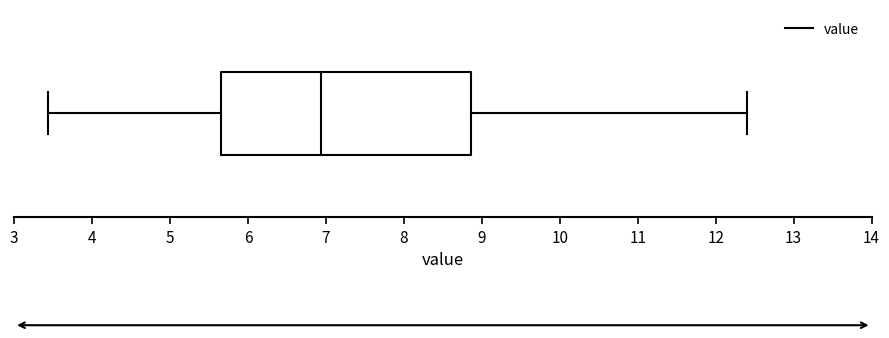

Where does the median line of the box sit on the x-axis? The values are not printed on the chart, so give them approximately, as read against the axis.

6.9